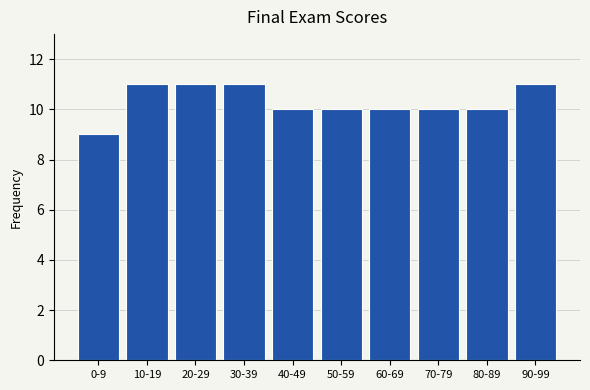

Reading left to right, transcribe all the data shown in this chart.

0-9=9	10-19=11	20-29=11	30-39=11	40-49=10	50-59=10	60-69=10	70-79=10	80-89=10	90-99=11